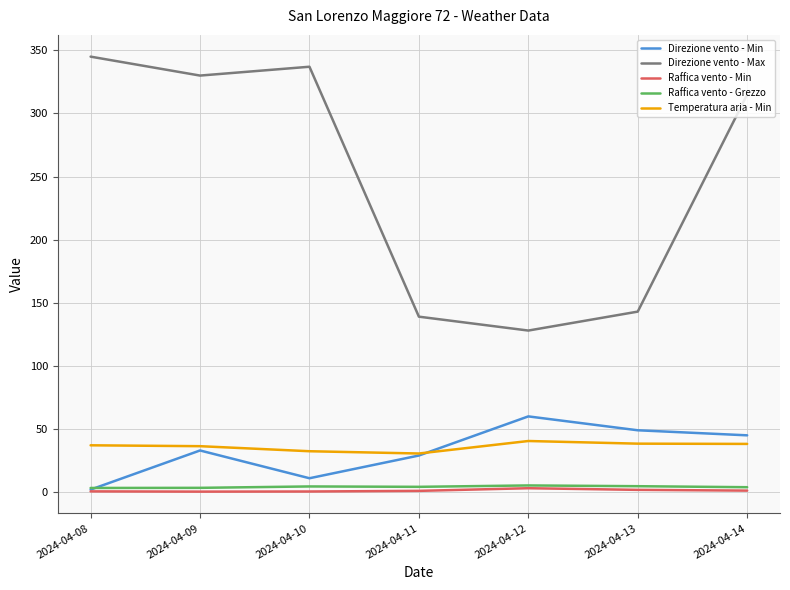

What is the maximum value for Temperatura aria - Min?

40.5